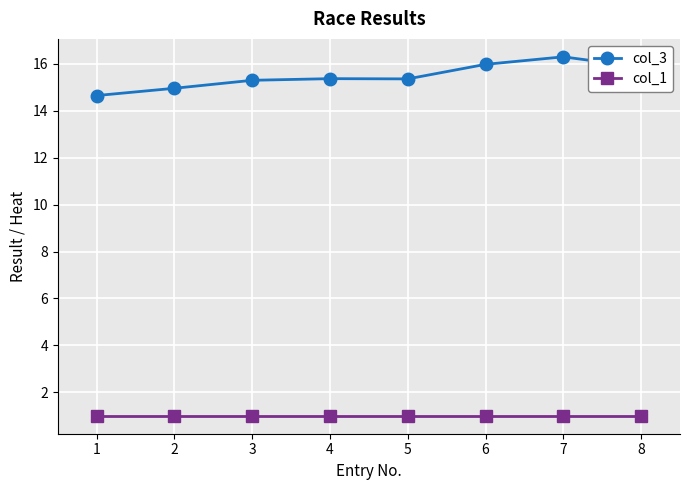

What is the highest value of the col_1 series?

1.0